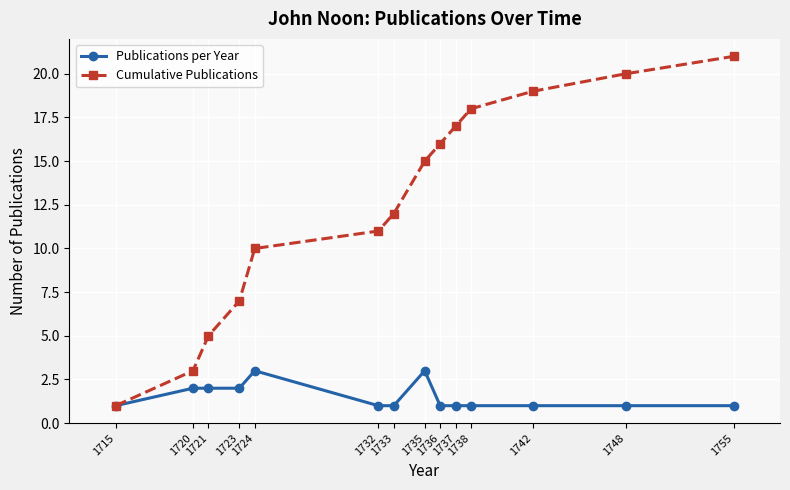

Which series has the widest spread of values?

Cumulative Publications